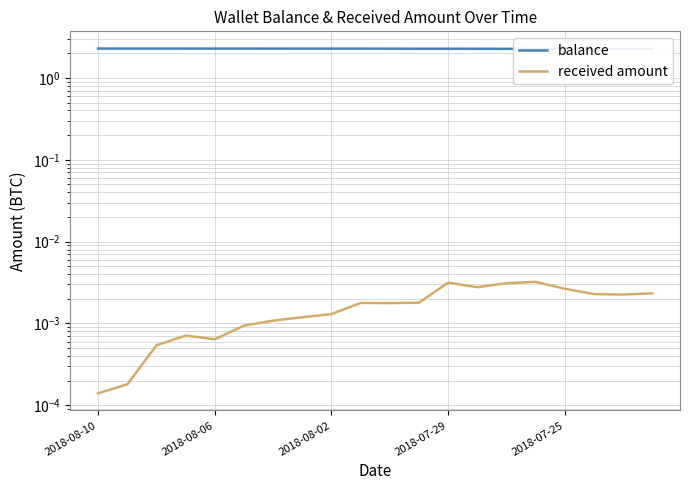

True or false: received amount and balance intersect in this chart.

False